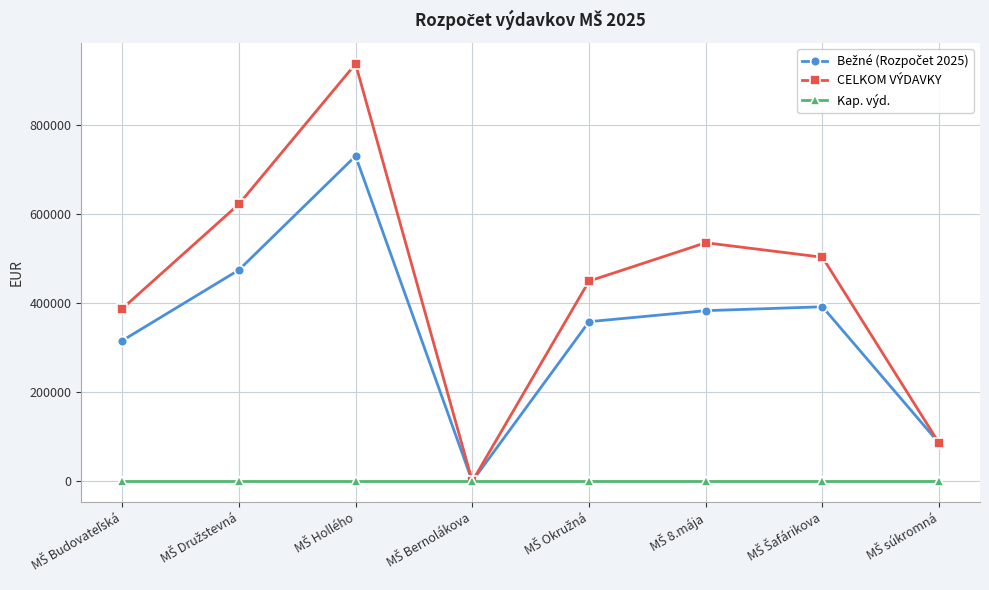

True or false: CELKOM VÝDAVKY has more than 0 interior local peaks.

True